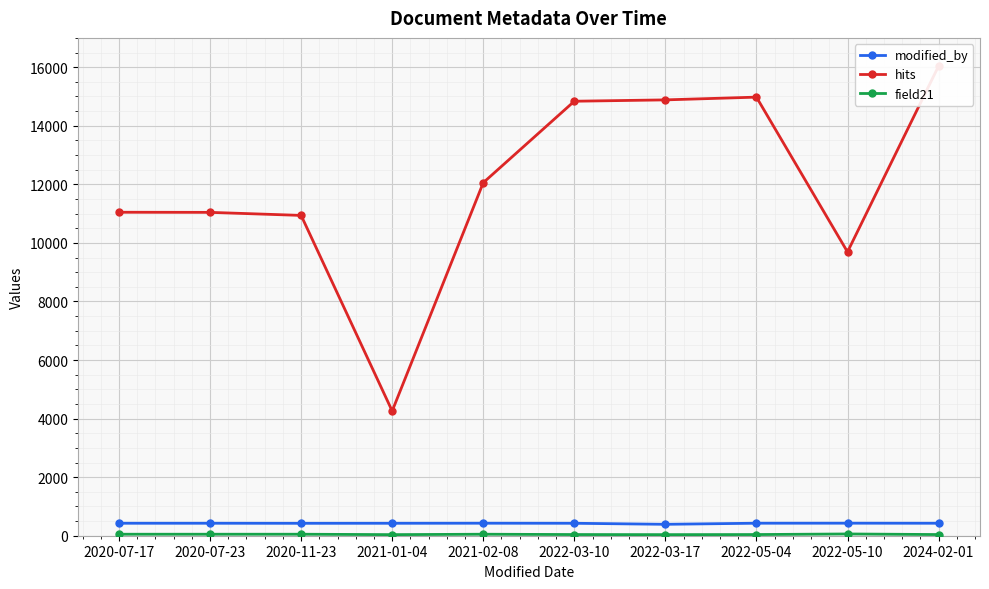

What is the maximum value shown in the chart?

16037